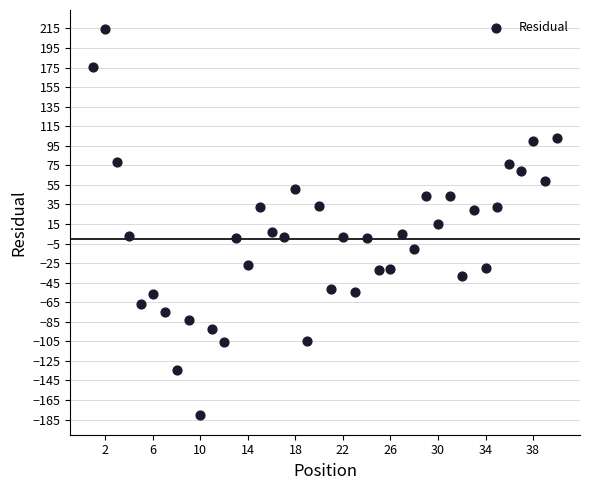

What is the range of Y values (max minus min)?

394.9